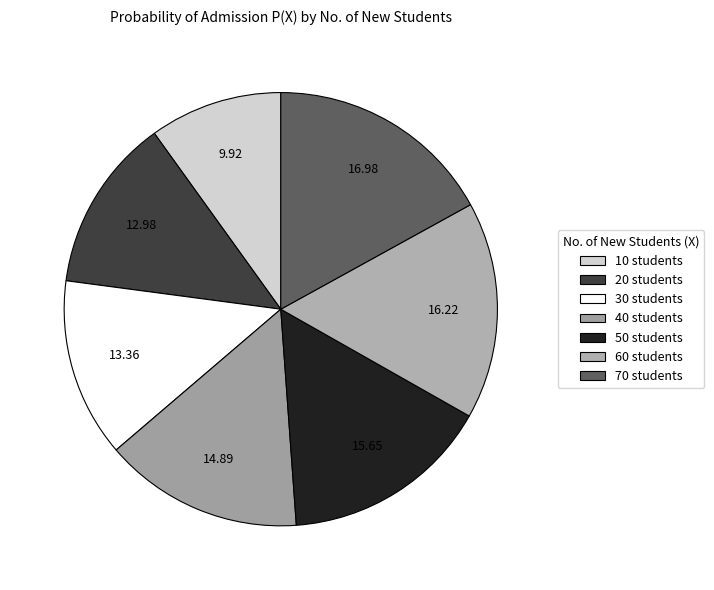

Count the number of slices in the pie.

7